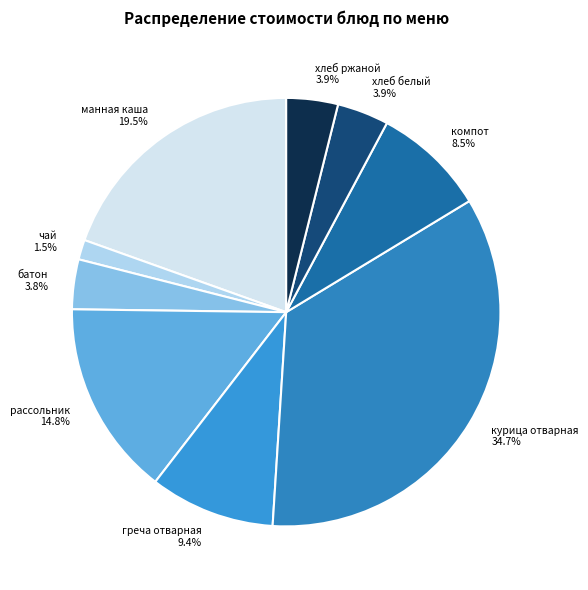

Between чай and хлеб белый, which is larger?

хлеб белый